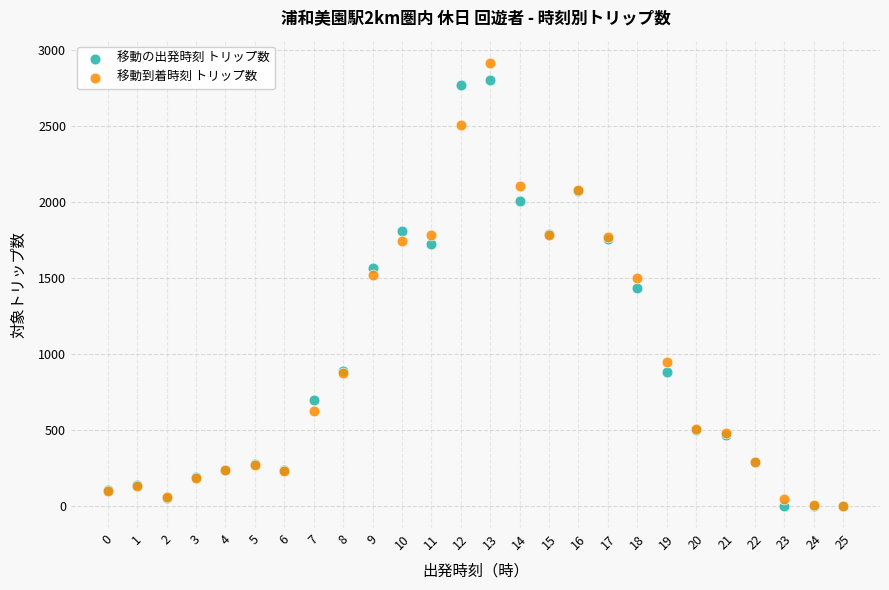

What are all the series names shown in the legend?

移動の出発時刻 トリップ数, 移動到着時刻 トリップ数